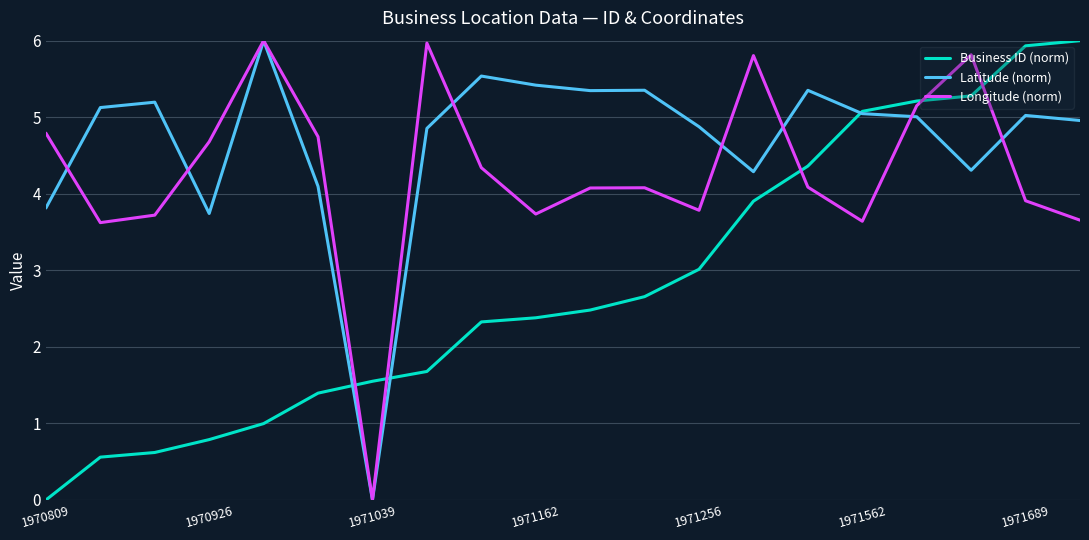

How many positive values does the Latitude (norm) series have?

19